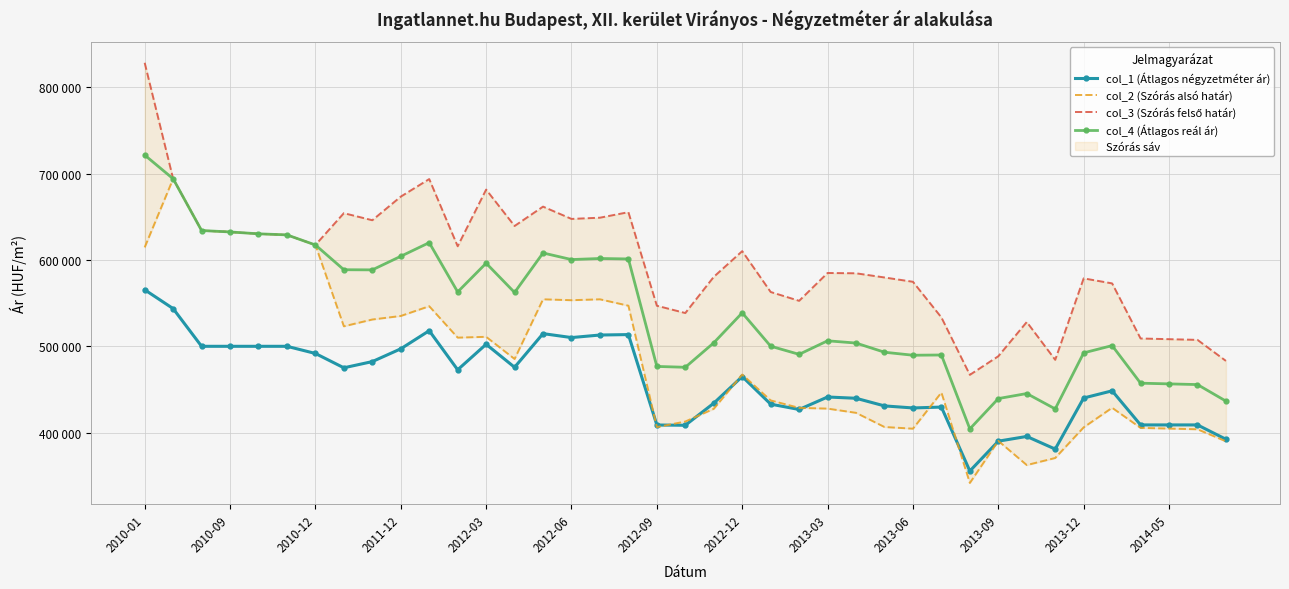

How many lines are shown in the chart?

4